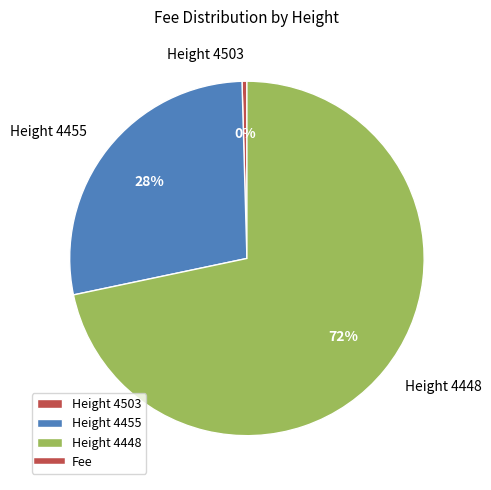

What is the largest slice in the pie chart?

Height 4448